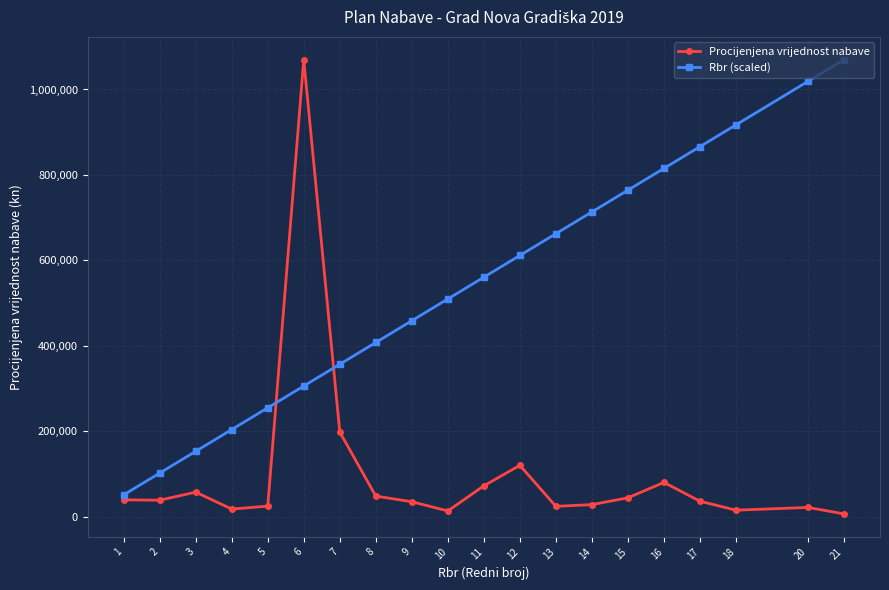

Is the value of Rbr (scaled) at 3 greater than the value of Procijenjena vrijednost nabave at 16?

Yes